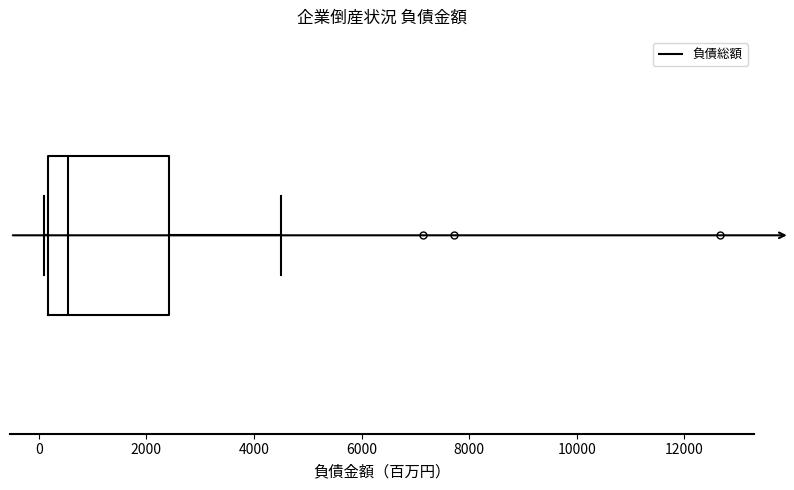

Where is the right edge of the box on the x-axis? The values are not printed on the chart, so give them approximately, as read against the axis.

2400